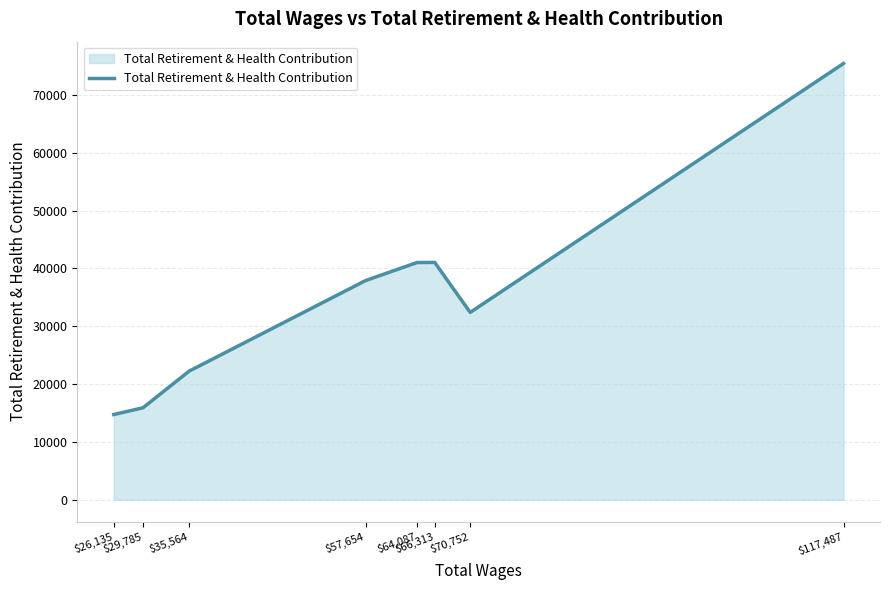

The value at $35,564 is 11227. True or false?

False